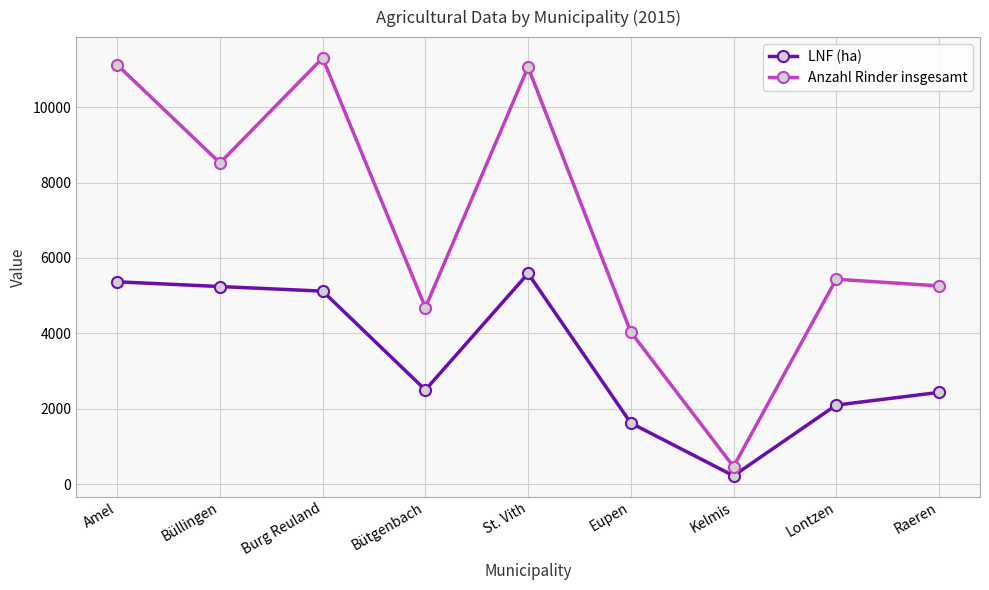

How many data points does each series have?

9